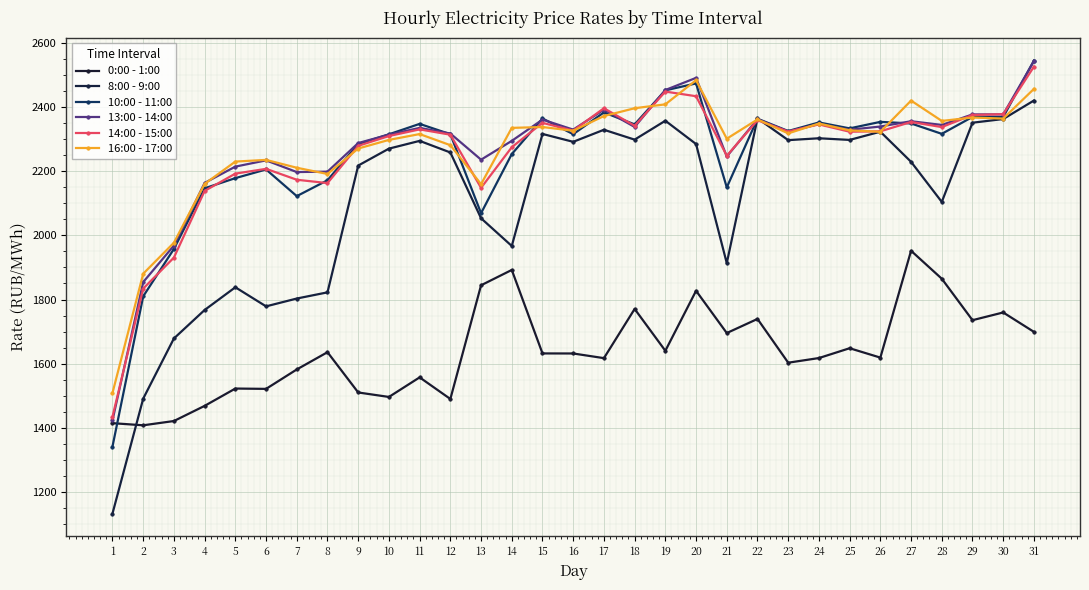

How many data points does each series have?

31